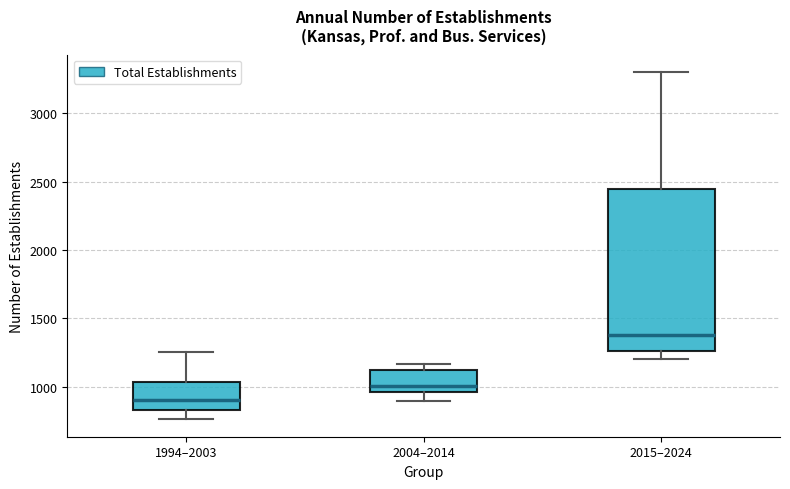

Where is the upper edge of the box for 2015–2024 on the y-axis? The values are not printed on the chart, so give them approximately, as read against the axis.

2450